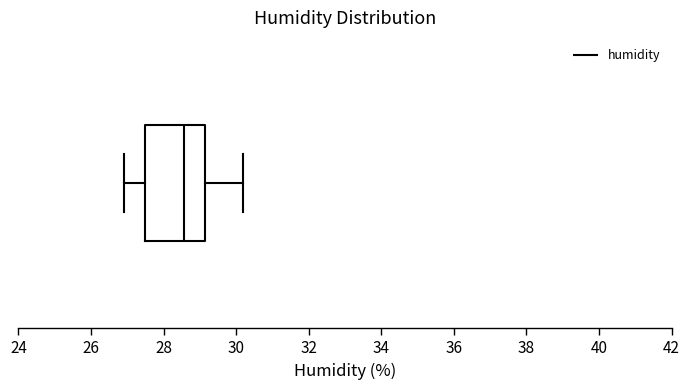

Transcribe this box plot: give where the median line is, the range the box spans, and where the two whiskers end, as read against the x-axis. The values are not printed on the chart, so give them approximately, as read against the axis.

median 28.6, box 27.6 to 29.2, whiskers 27.0 to 30.2